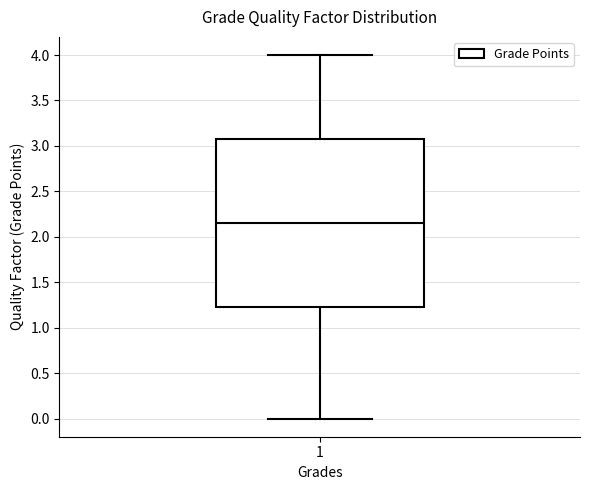

Read this box plot against the y-axis: the position of the median line, the range covered by the box, and the ends of both whiskers. The values are not printed on the chart, so give them approximately, as read against the axis.

median 2.15, box 1.25 to 3.10, whiskers 0.00 to 4.00